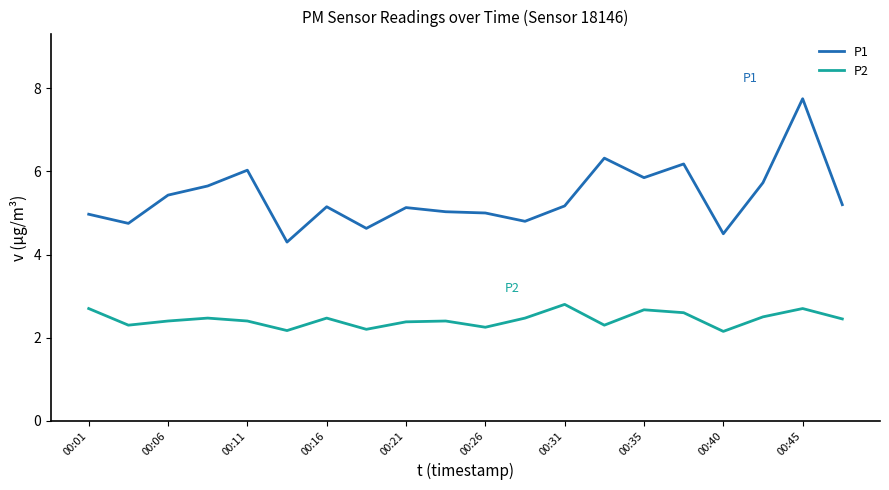

Count the P2 values in the range 2 to 3.

20